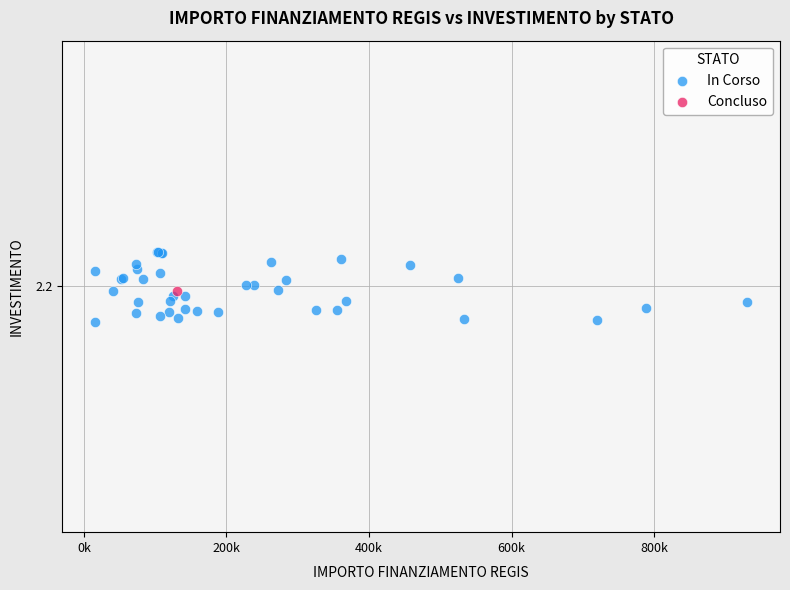

What are all the series names shown in the legend?

In Corso, Concluso